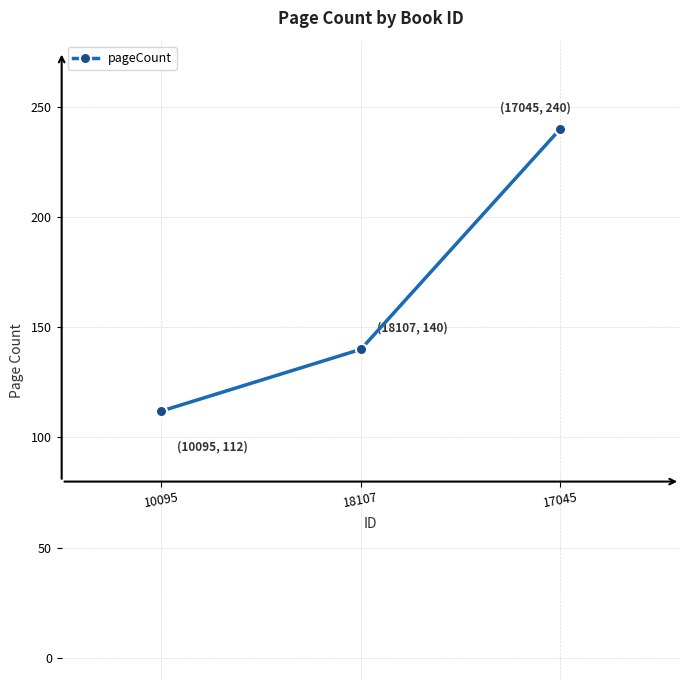

How many data points does each series have?

3